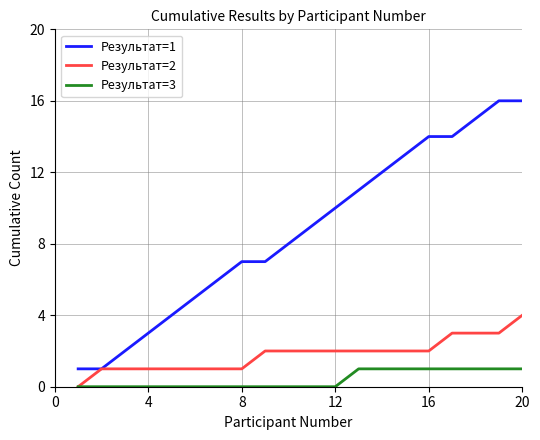

Rank the series by their maximum value, from lowest to highest.

Результат=3, Результат=2, Результат=1